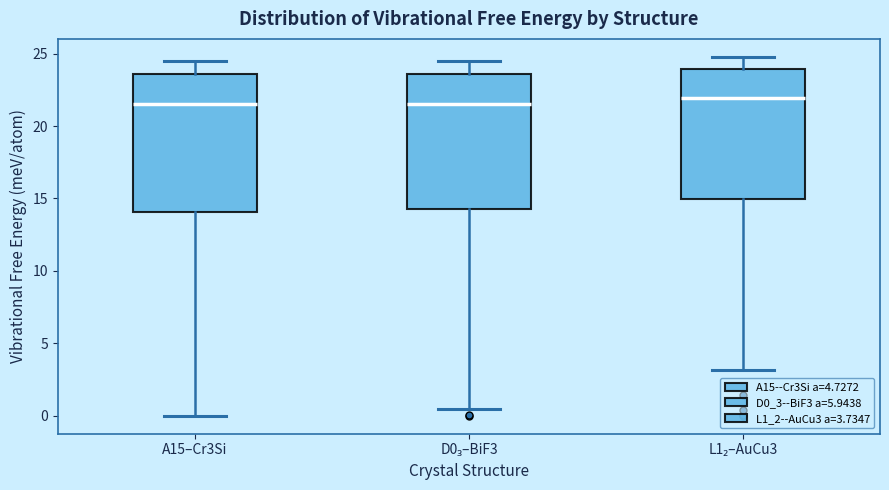

Where does the lower whisker of the box for L1₂–AuCu3 end on the y-axis? The values are not printed on the chart, so give them approximately, as read against the axis.

3.0